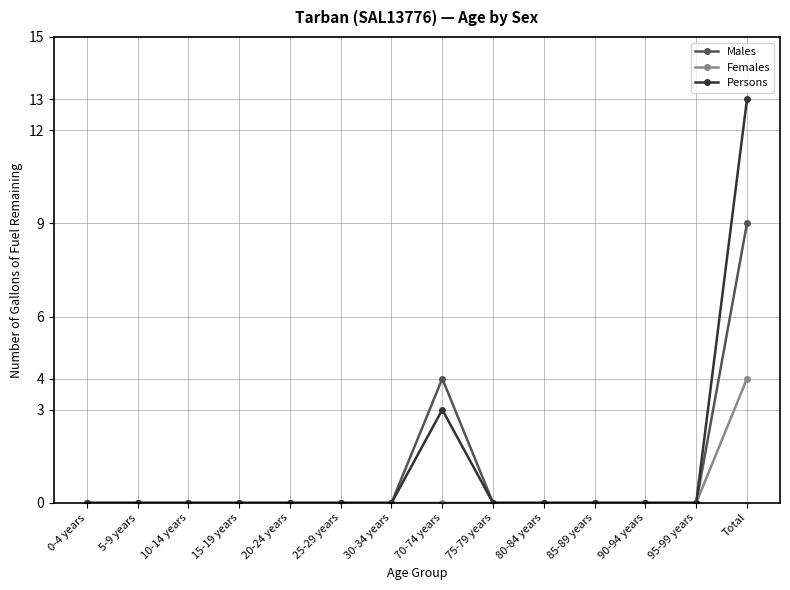

What value does the Females series have at Total?

4